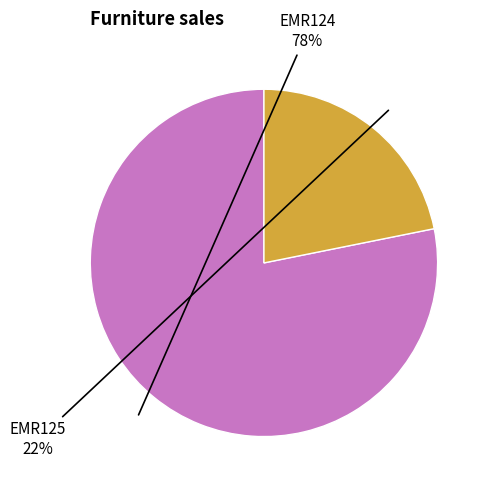

To the nearest percent, what is the average slice percentage?

50%